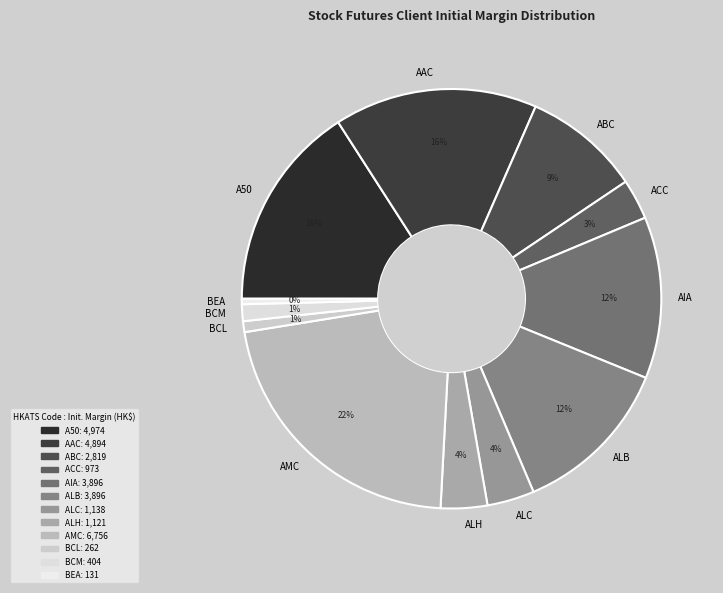

Is the sum of BCM and ACC greater than half?

No